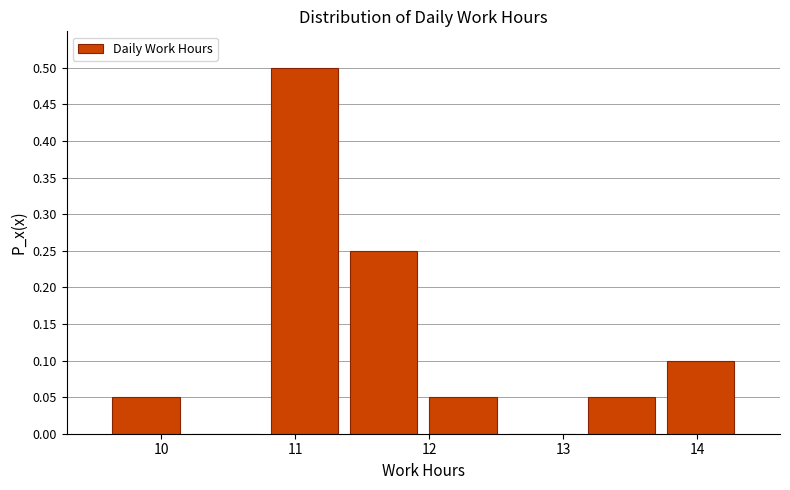

Which range on the x-axis has the tallest bar?

10.8 to 11.4